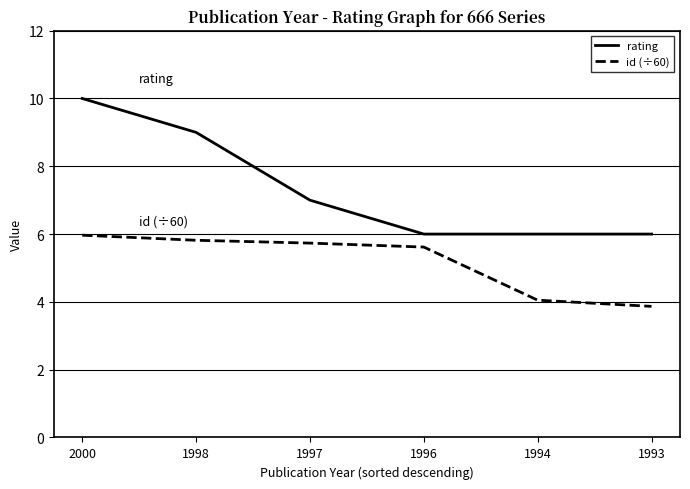

True or false: rating and id (÷60) intersect in this chart.

False